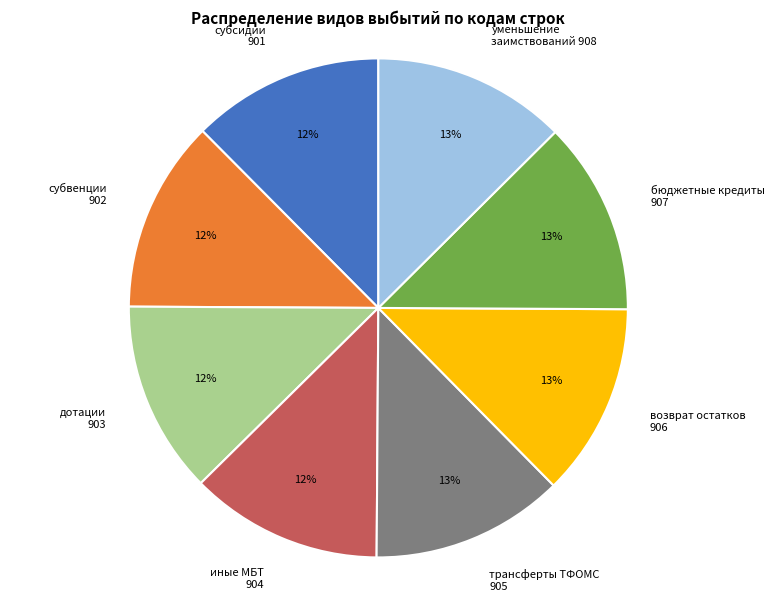

Is there a majority slice in this chart?

No